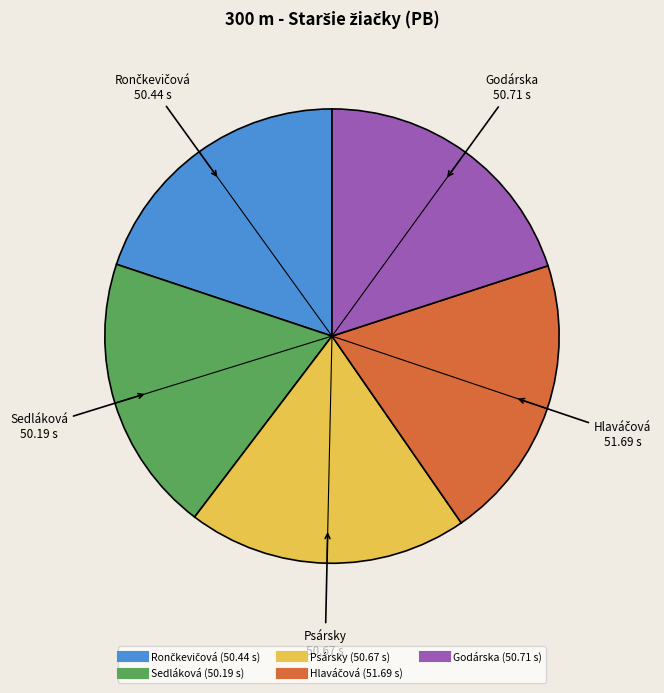

Is there any slice that represents more than half of the pie?

No